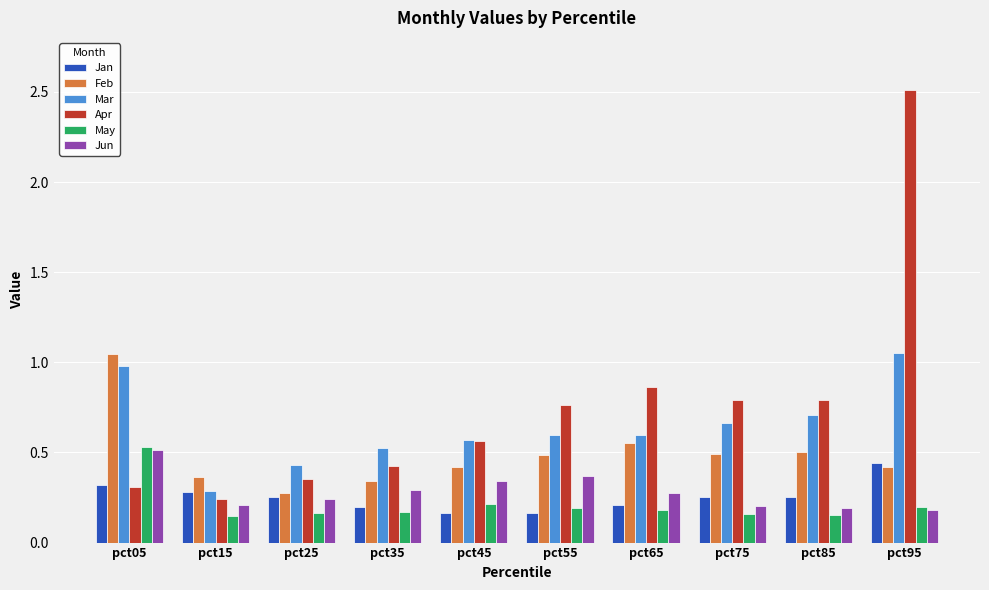

Which category has the highest value across all series?

pct95